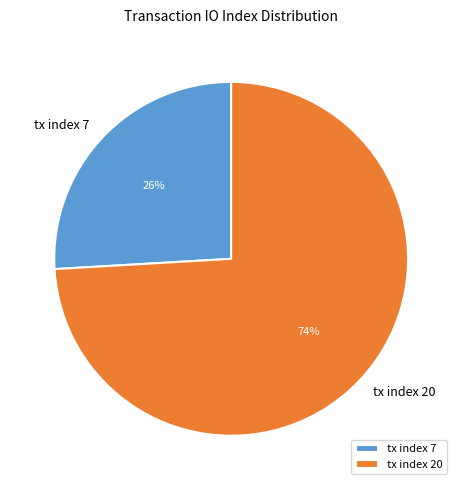

Which has a higher value, tx index 7 or tx index 20?

tx index 20